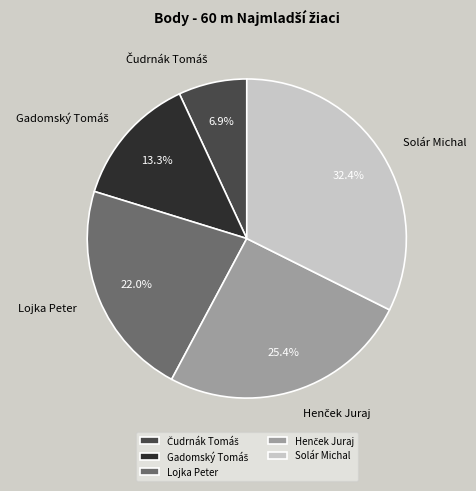

Is the sum of Lojka Peter and Solár Michal greater than half?

Yes